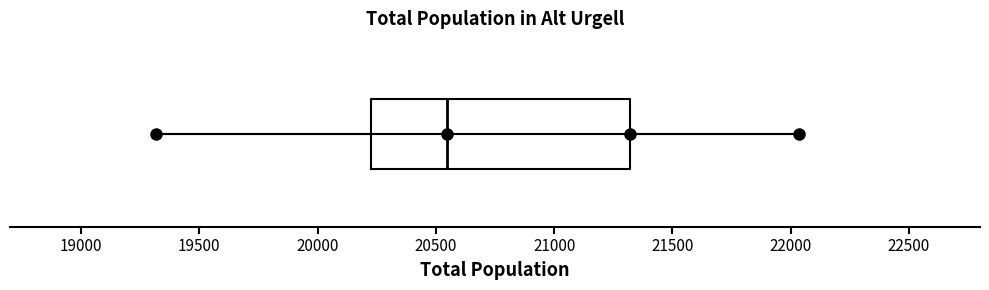

Read this box plot against the x-axis: the position of the median line, the range covered by the box, and the ends of both whiskers. The values are not printed on the chart, so give them approximately, as read against the axis.

median 20550, box 20250 to 21300, whiskers 19300 to 22050